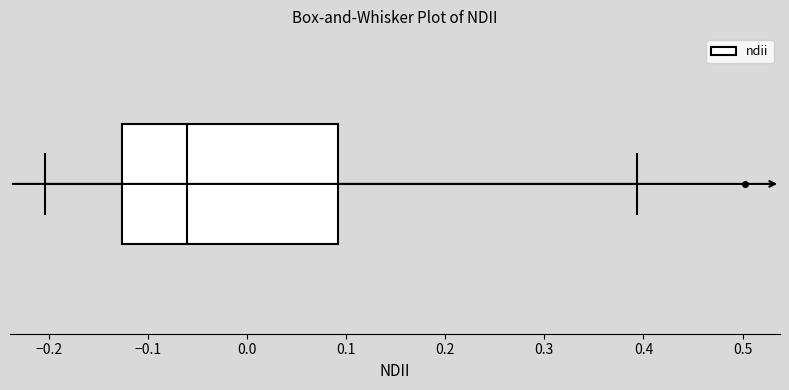

Transcribe this box plot: give where the median line is, the range the box spans, and where the two whiskers end, as read against the x-axis. The values are not printed on the chart, so give them approximately, as read against the axis.

median -0.06, box -0.13 to 0.09, whiskers -0.20 to 0.39